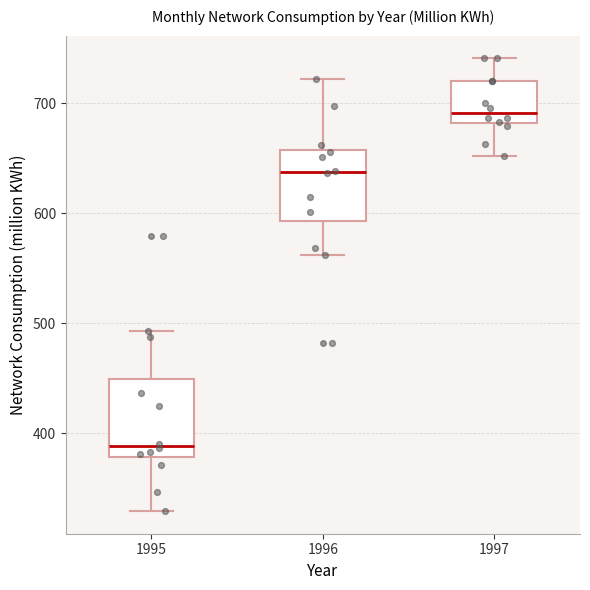

Which box has the highest median line?

1997